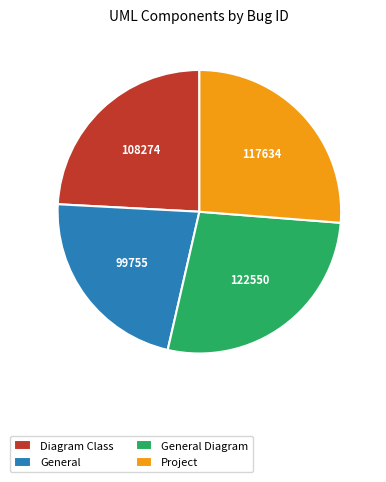

Which slice is the smallest?

General